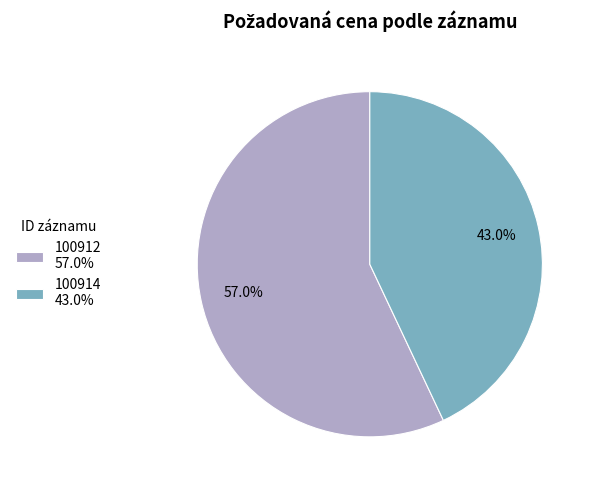

Does 100912 account for over 50% of the chart?

Yes